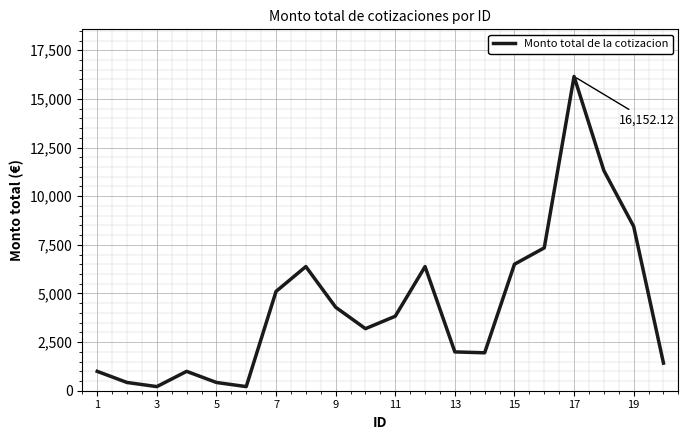

Does the chart display data point markers on the line(s)?

No